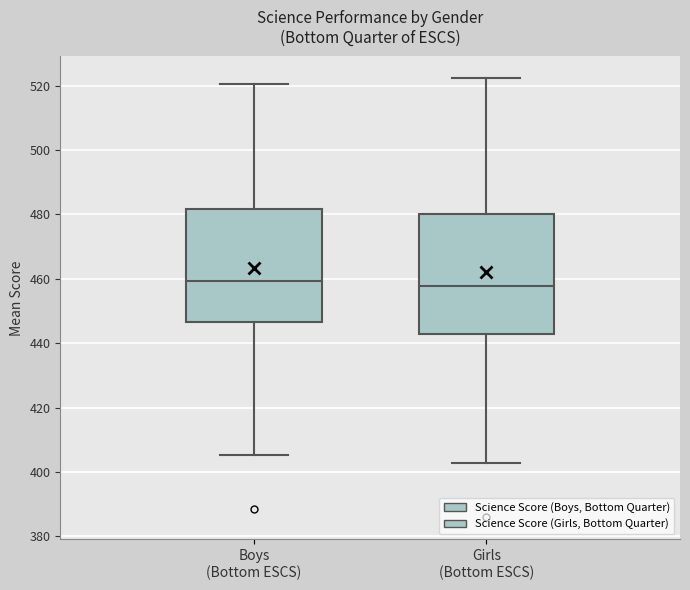

Comparing the boxes themselves (not the whiskers), which one is the tallest?

Girls (Bottom ESCS)